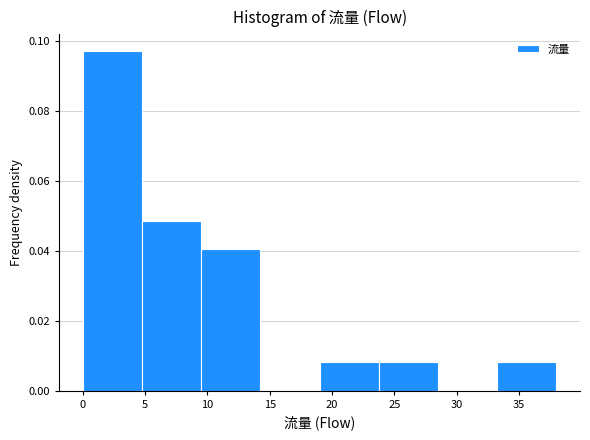

Reading left to right, transcribe this chart: for each bar, give the range it covers on the x-axis and its height. Neither the bar edges nor the heights are printed on the chart, so give them approximately, as read against the axes.

0.00 to 4.75: 0.098
4.75 to 9.50: 0.048
9.50 to 14.25: 0.040
14.25 to 19.00: 0
19.00 to 23.75: 0.008
23.75 to 28.50: 0.008
28.50 to 33.25: 0
33.25 to 38.00: 0.008